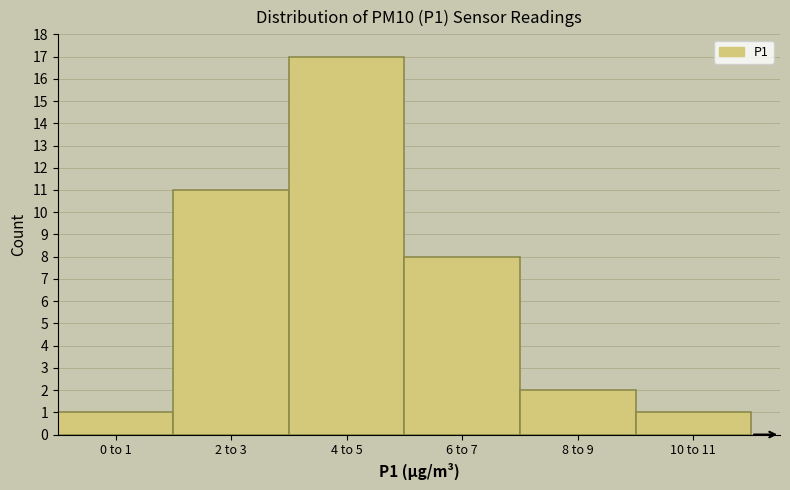

Reading left to right, transcribe all the data shown in this chart.

0 to 1=1	2 to 3=11	4 to 5=17	6 to 7=8	8 to 9=2	10 to 11=1